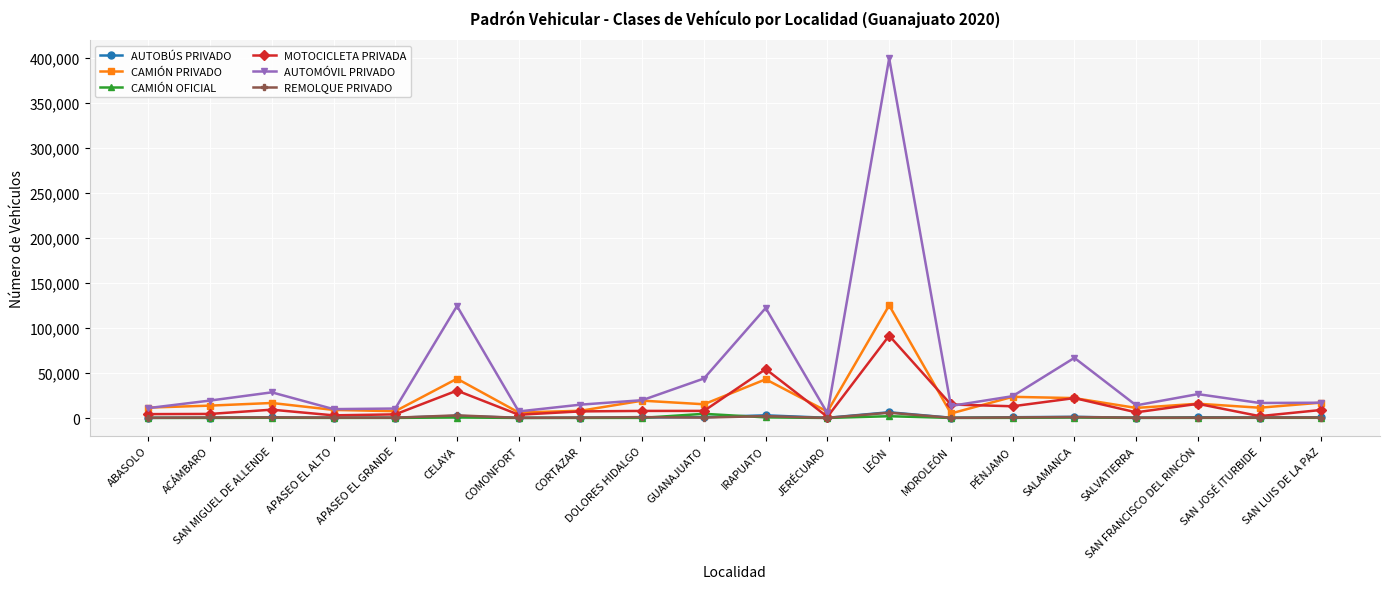

Is the value of CAMIÓN PRIVADO at LEÓN greater than the value of AUTOMÓVIL PRIVADO at GUANAJUATO?

Yes